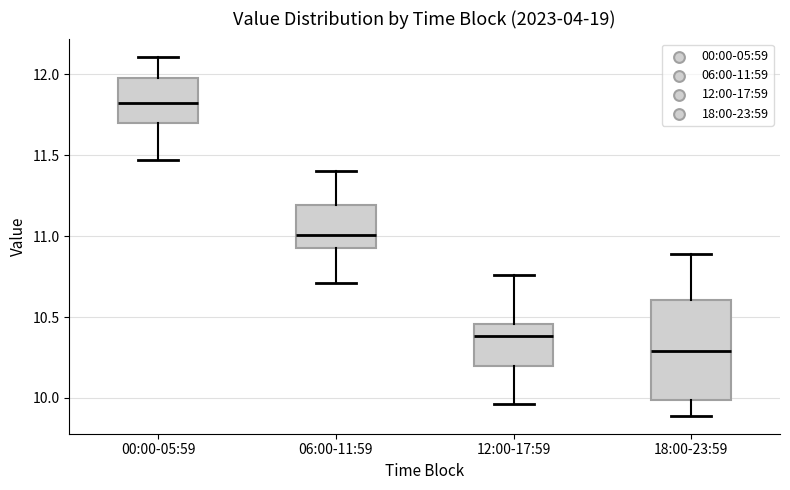

Reading left to right, transcribe this box plot: for each box, give where its median line is, the range the box spans, and where its two whiskers end, as read against the y-axis. The values are not printed on the chart, so give them approximately, as read against the axis.

00:00-05:59: median 11.80, box 11.70 to 12.00, whiskers 11.45 to 12.10
06:00-11:59: median 11.00, box 10.95 to 11.20, whiskers 10.70 to 11.40
12:00-17:59: median 10.40, box 10.20 to 10.45, whiskers 9.95 to 10.75
18:00-23:59: median 10.30, box 10.00 to 10.60, whiskers 9.90 to 10.90